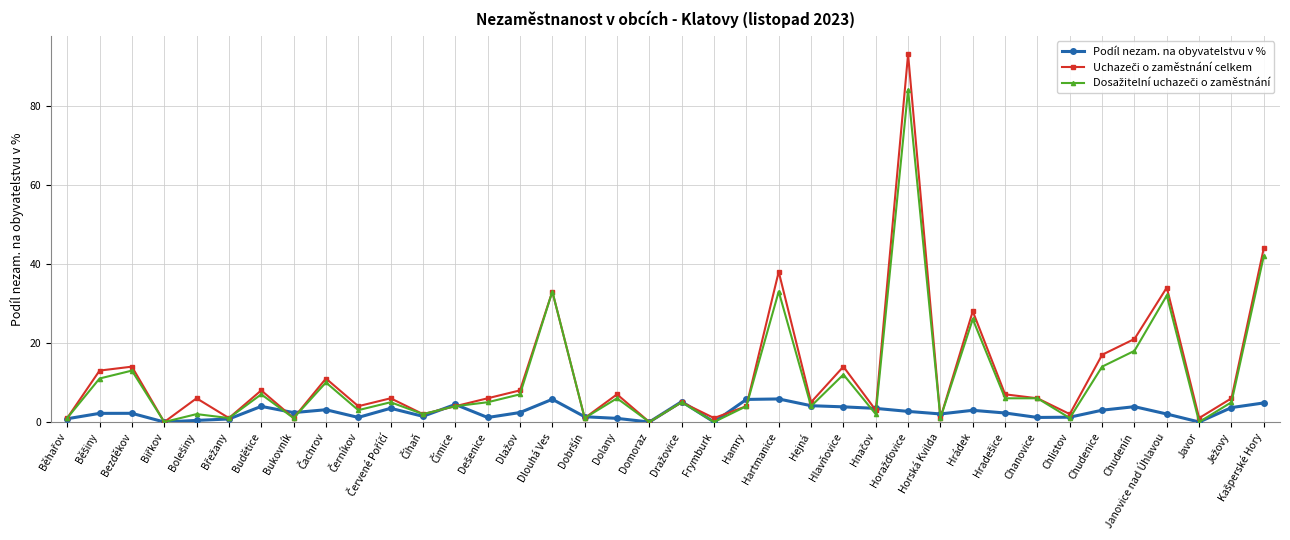

The Podíl nezam. na obyvatelstvu v % series shows 0.0 at Frymburk. True or false?

True